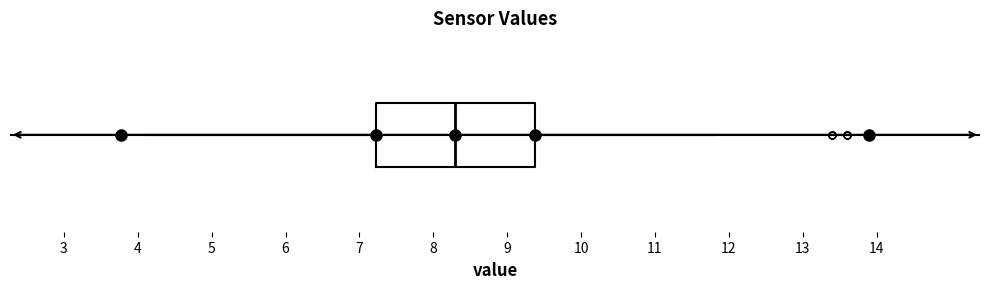

Where does the left whisker of the box end on the x-axis? The values are not printed on the chart, so give them approximately, as read against the axis.

4.1